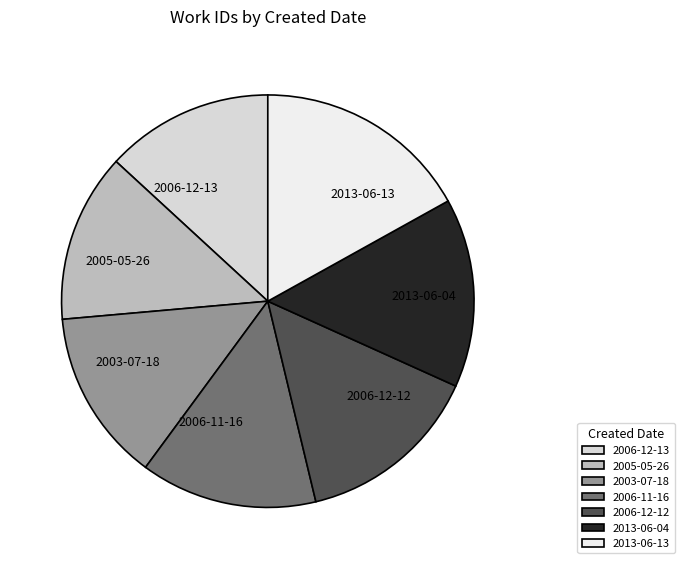

Between 2006-12-12 and 2005-05-26, which is larger?

2006-12-12